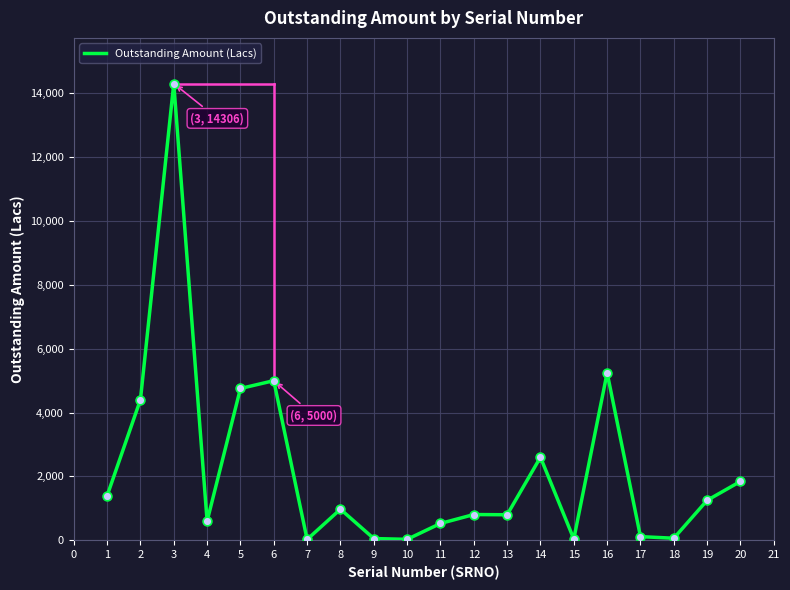

What is the ratio of the value at 5 to the value at 8?

4.9